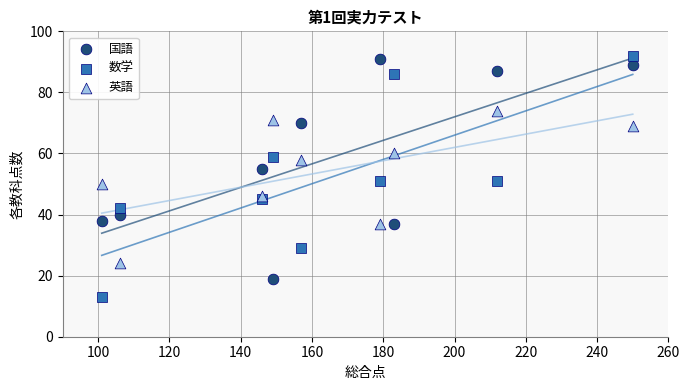

Which series reaches the minimum Y coordinate?

数学